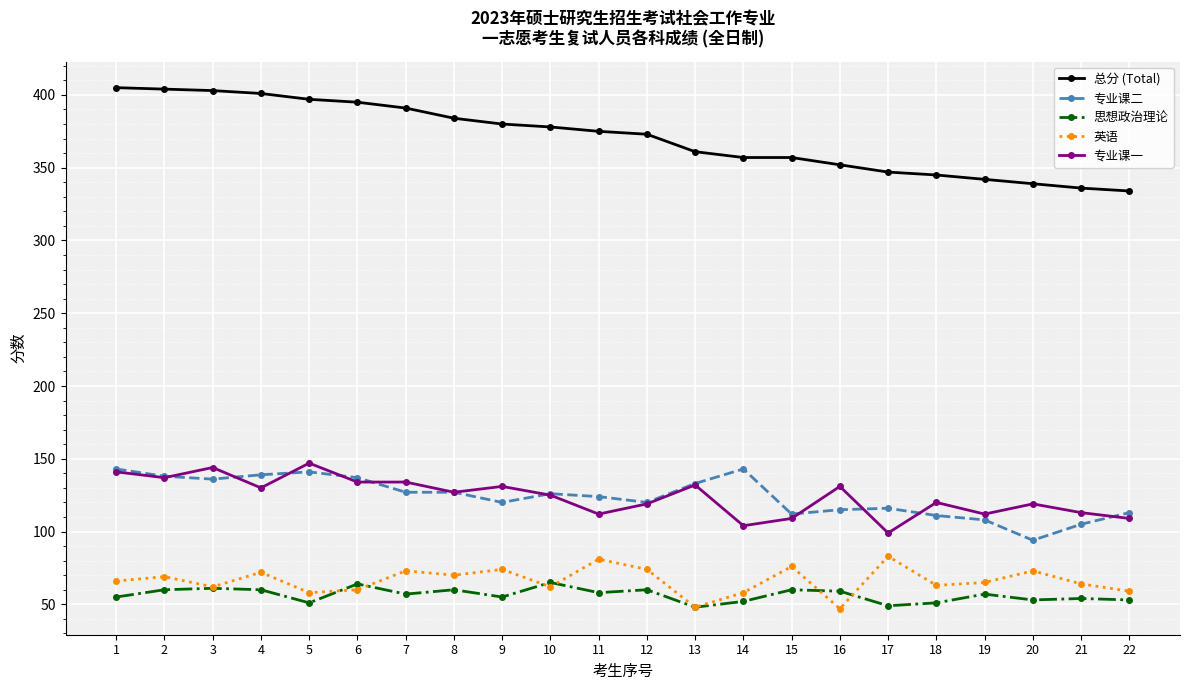

How many series are shown in this chart?

5